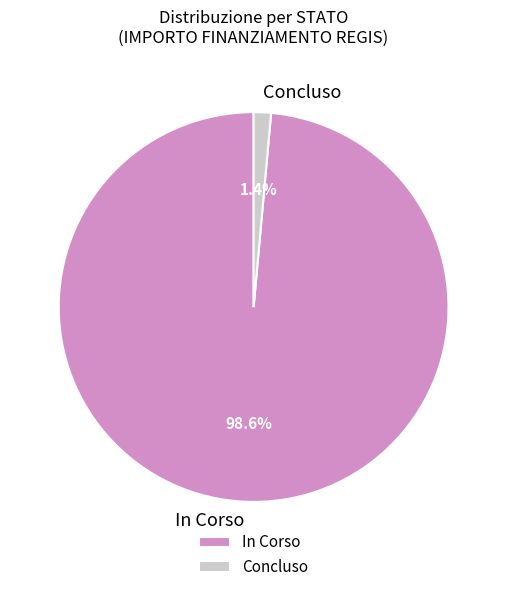

Rank the categories by value from lowest to highest.

Concluso, In Corso